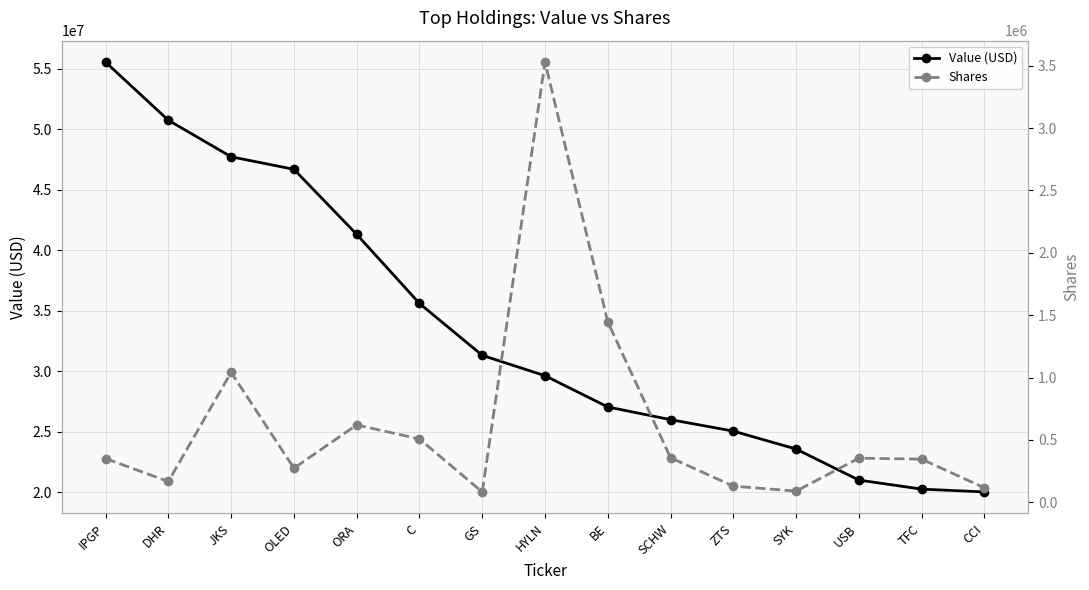

Read the Shares value at ORA, to the nearest 100.

620100